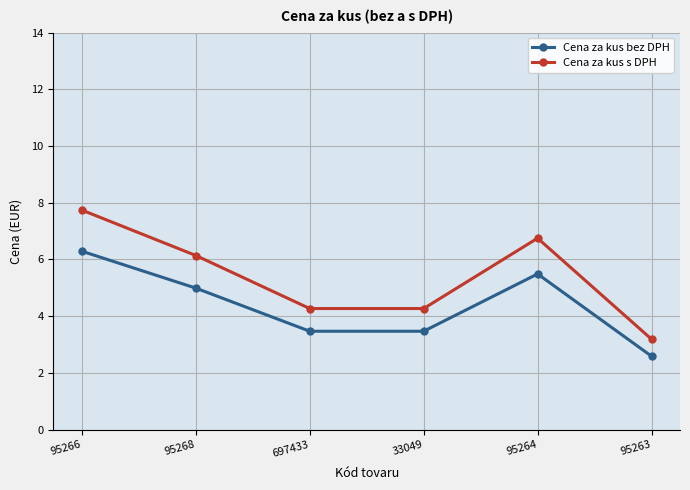

What is the value of the Cena za kus s DPH point at the 1st from the left?

7.7